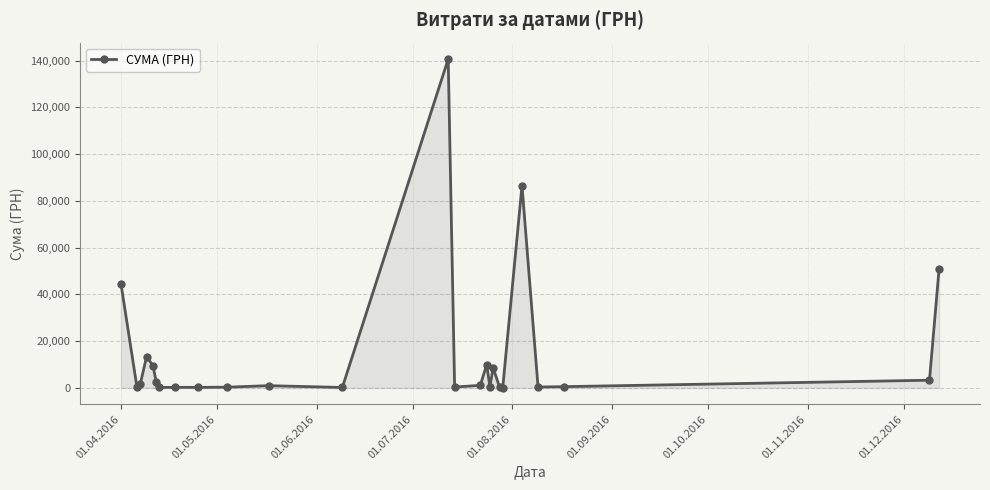

What is the difference between the maximum and second lowest values?

140532.3